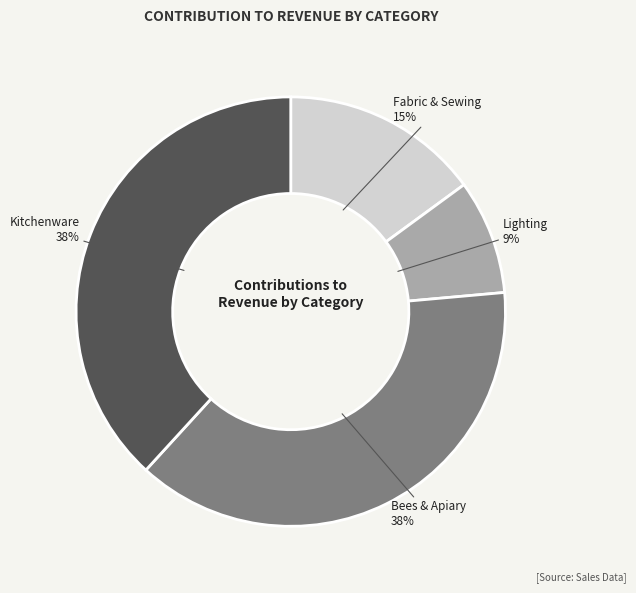

Approximately how many times larger is the value at Kitchenware compared to Bees & Apiary?

1.0